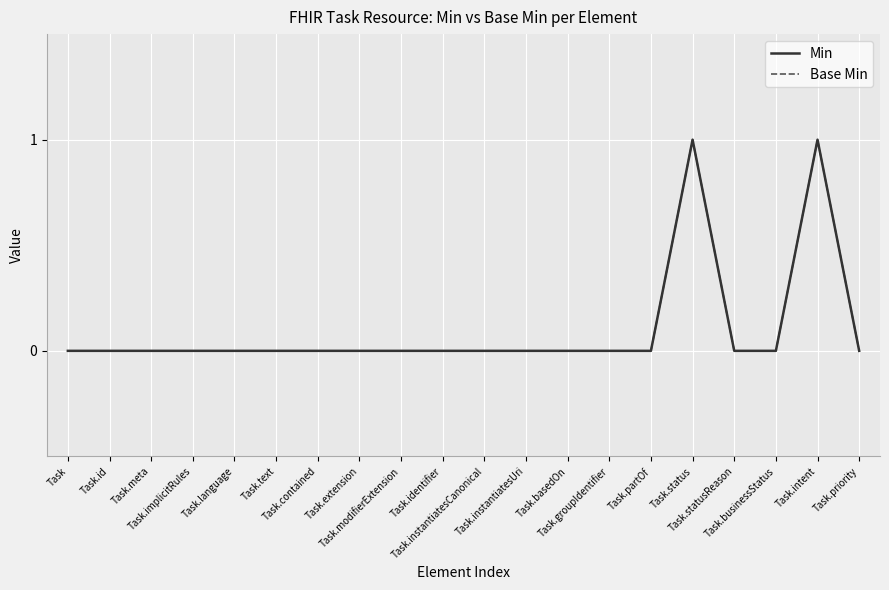

Does the chart display data point markers on the line(s)?

No